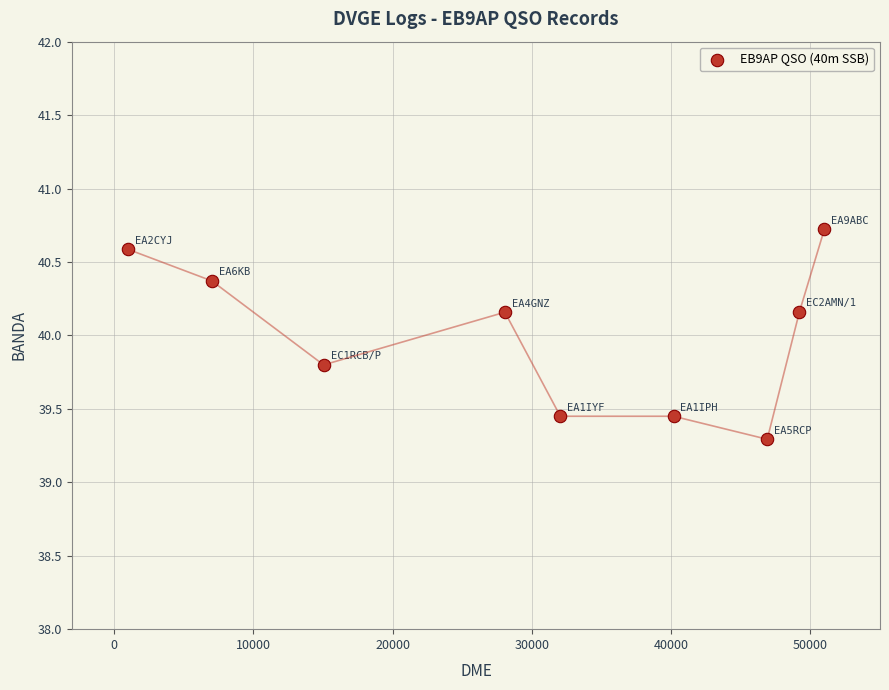

What is the range of X values (max minus min)?

49988.0